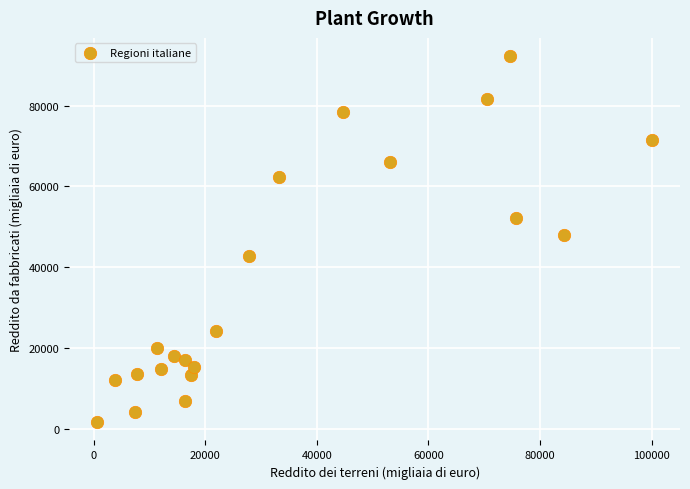

What Y value in the scatter plot is closest to 46936?

48075